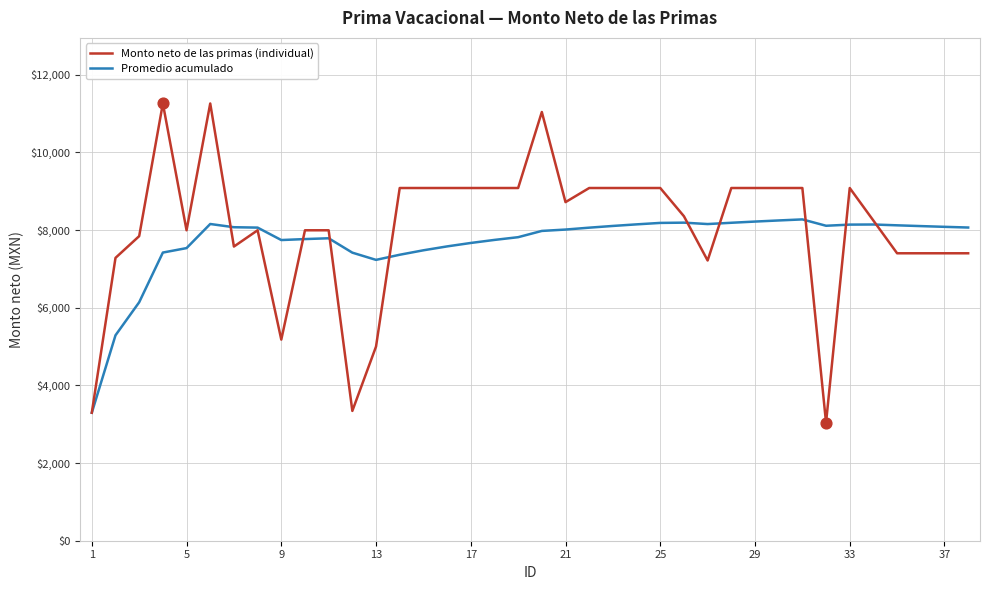

What is the maximum value for Monto neto de las primas (individual)?

11262.7